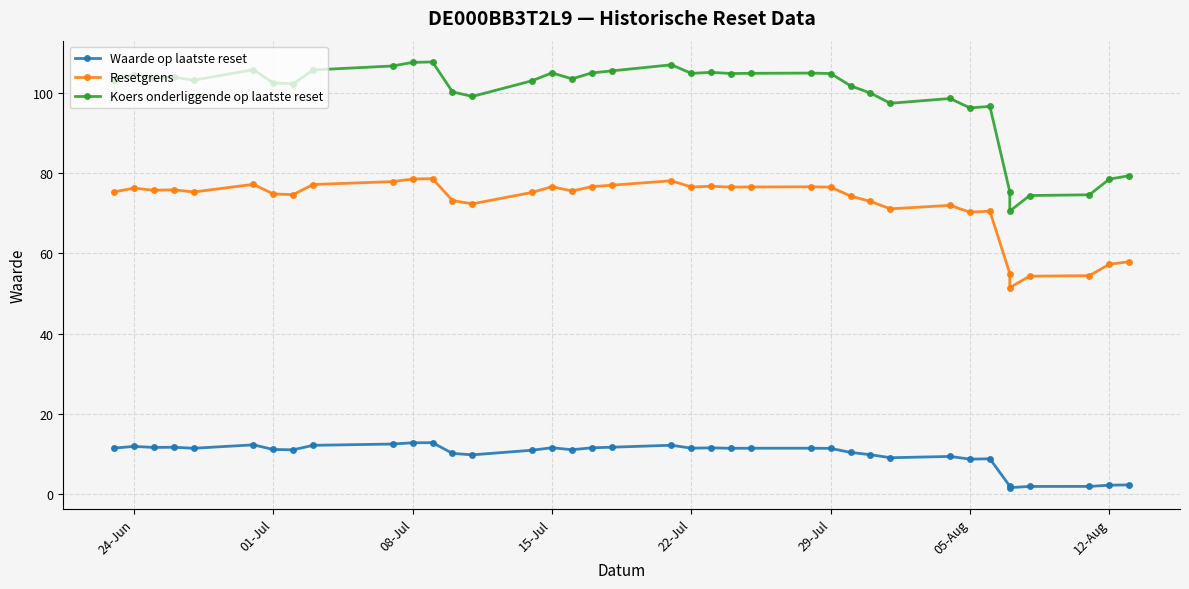

What are all the series names shown in the legend?

Waarde op laatste reset, Resetgrens, Koers onderliggende op laatste reset